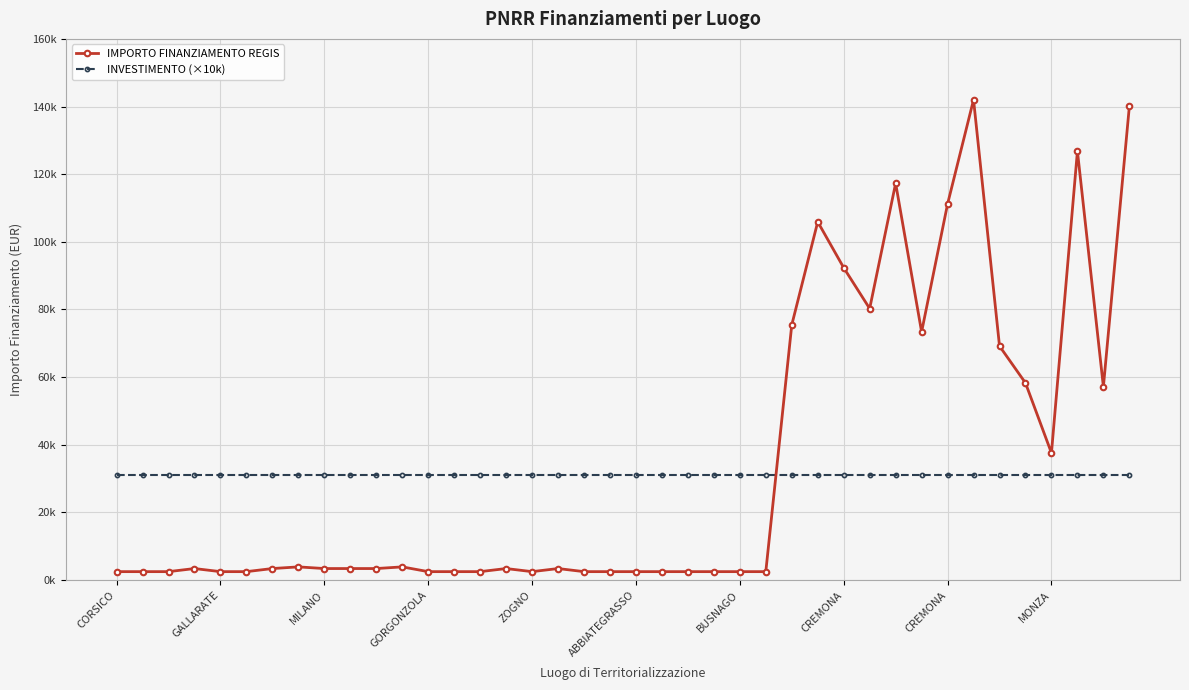

True or false: IMPORTO FINANZIAMENTO REGIS has more than 0 interior local peaks.

True